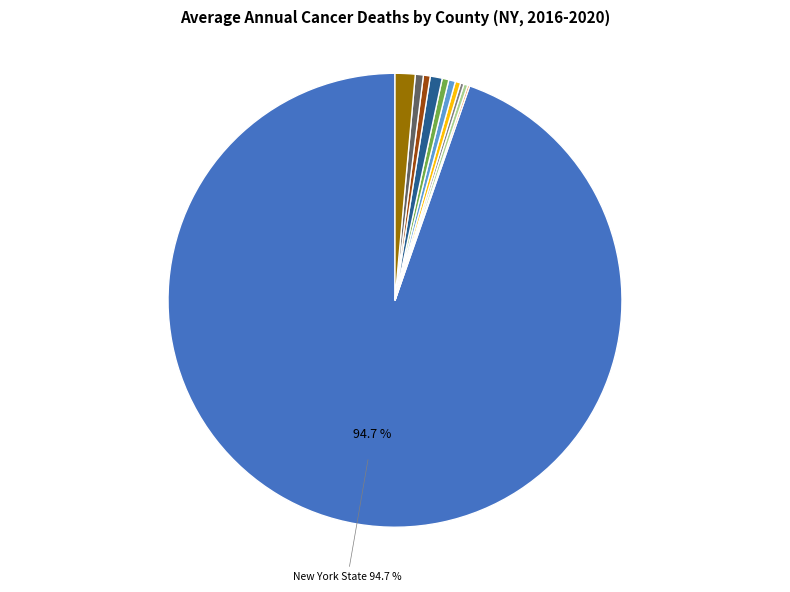

Does any single category account for the majority?

Yes